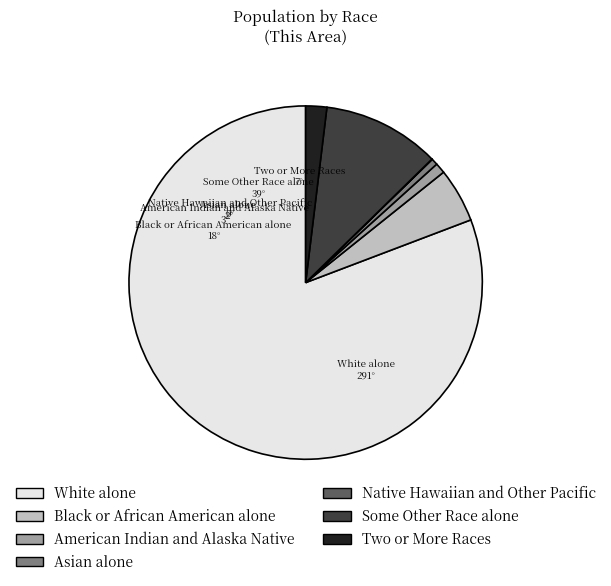

Combined, do American Indian and Alaska Native and Some Other Race alone account for over 50%?

No